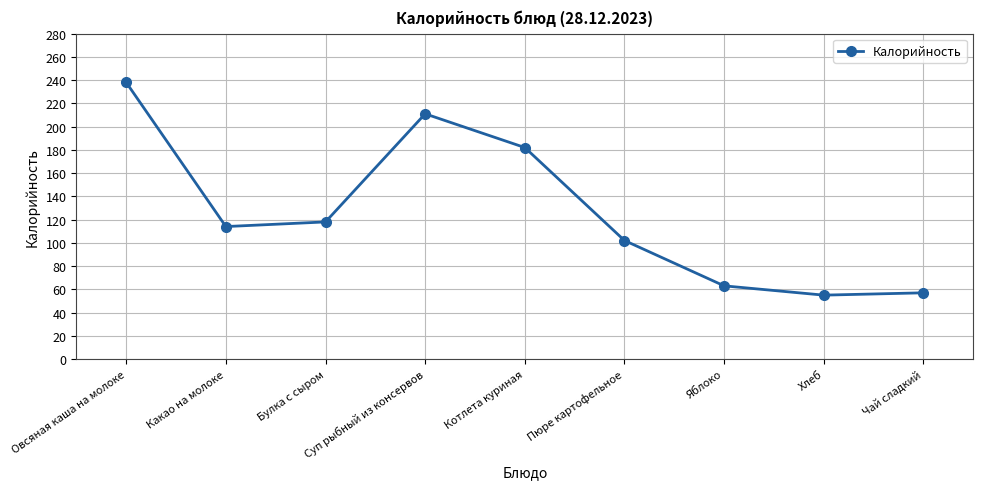

How many lines are shown in the chart?

1